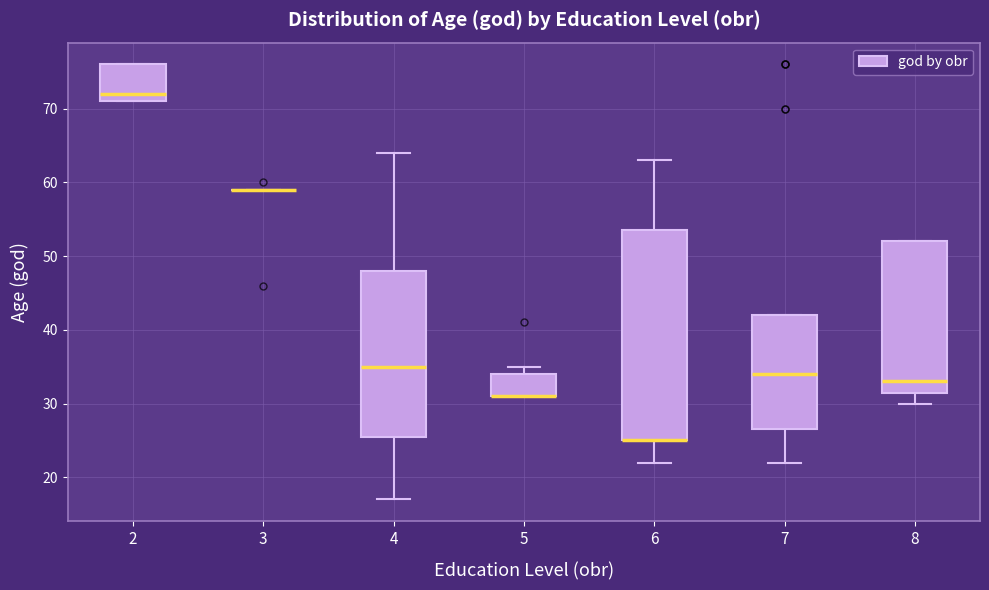

Reading left to right, read every box against the y-axis: the position of its median line, the range the box covers, and the ends of its whiskers. The values are not printed on the chart, so give them approximately, as read against the axis.

2: median 72, box 71 to 76, whiskers 71 to 76
3: box collapsed to a line at 59, whiskers 59 to 59
4: median 35, box 26 to 48, whiskers 17 to 64
5: median 31 (drawn on the box's lower edge), box 31 to 34, whiskers 31 to 35
6: median 25 (drawn on the box's lower edge), box 25 to 54, whiskers 22 to 63
7: median 34, box 27 to 42, whiskers 22 to 42
8: median 33, box 32 to 52, whiskers 30 to 52